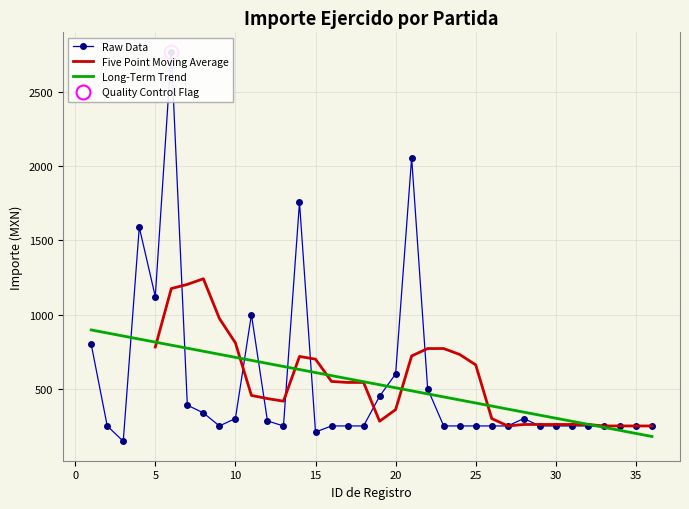

What is the difference between the values at 14 and 23?

1505.5